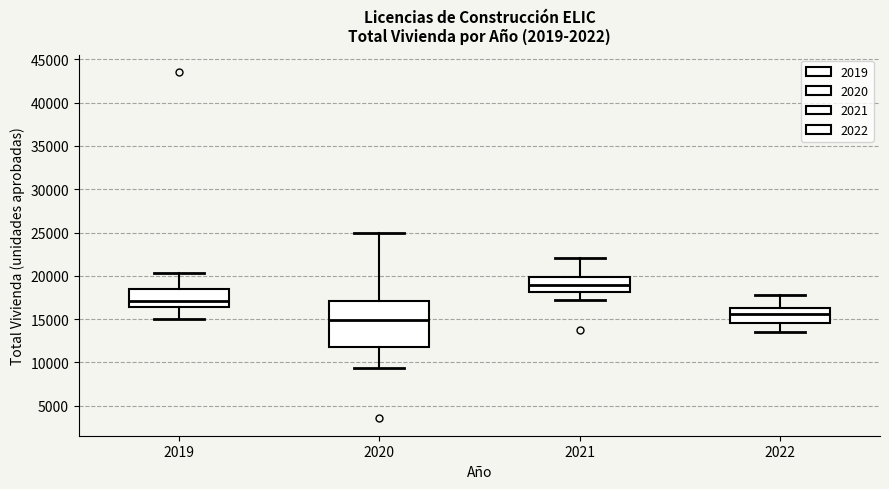

Which box's median line is the highest?

2021